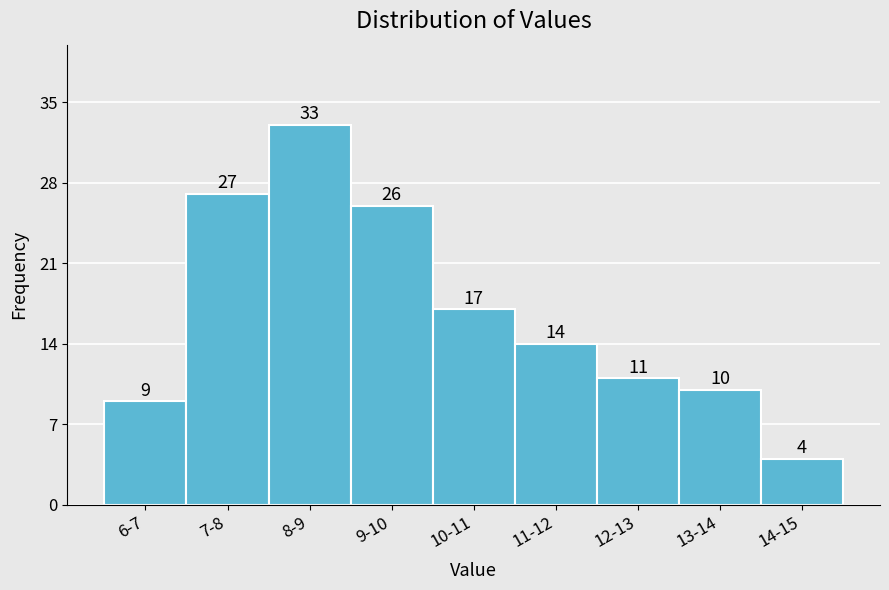

Reading left to right, what are all the values shown in this chart?

6-7=9	7-8=27	8-9=33	9-10=26	10-11=17	11-12=14	12-13=11	13-14=10	14-15=4